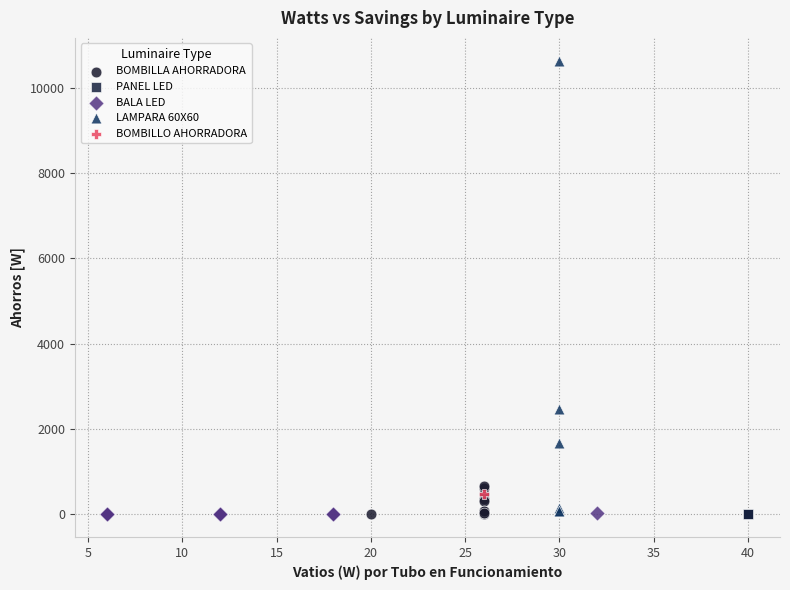

Which series reaches the maximum Y coordinate?

LAMPARA 60X60